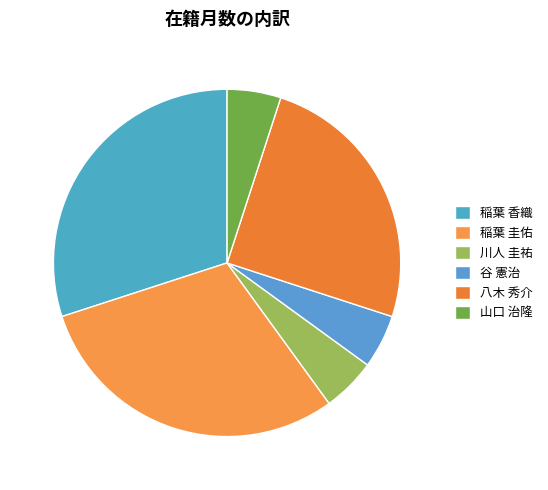

Which slice is the smallest?

川人 圭祐